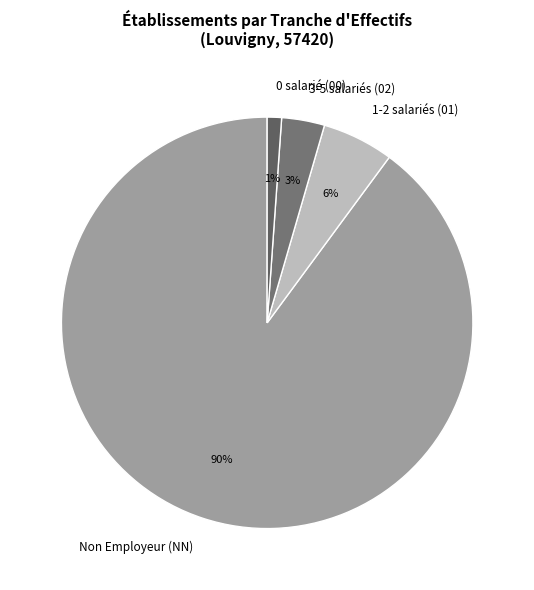

To the nearest percent, what is the combined percentage of 1-2 salariés (01) and 3-5 salariés (02)?

9%